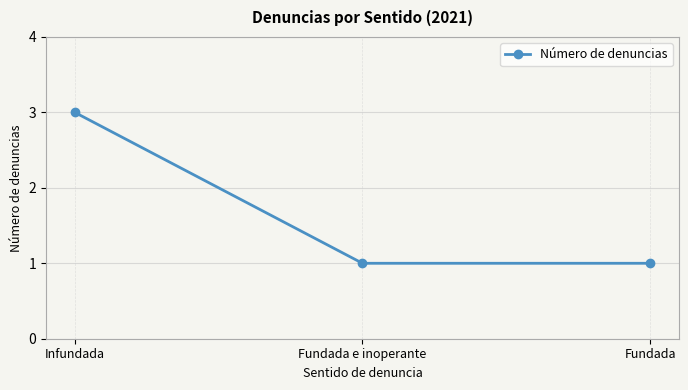

Reading left to right, list all the values displayed in this chart.

Infundada=3	Fundada e inoperante=1	Fundada=1